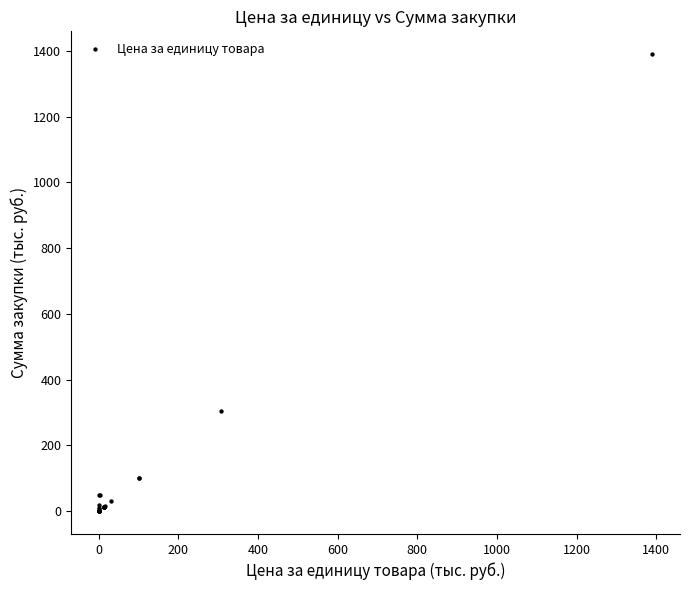

What Y value in the scatter plot is closest to 694?

306.0